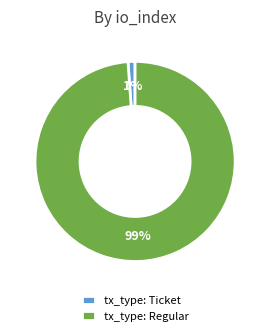

Does tx_type: Ticket account for over 50% of the chart?

No